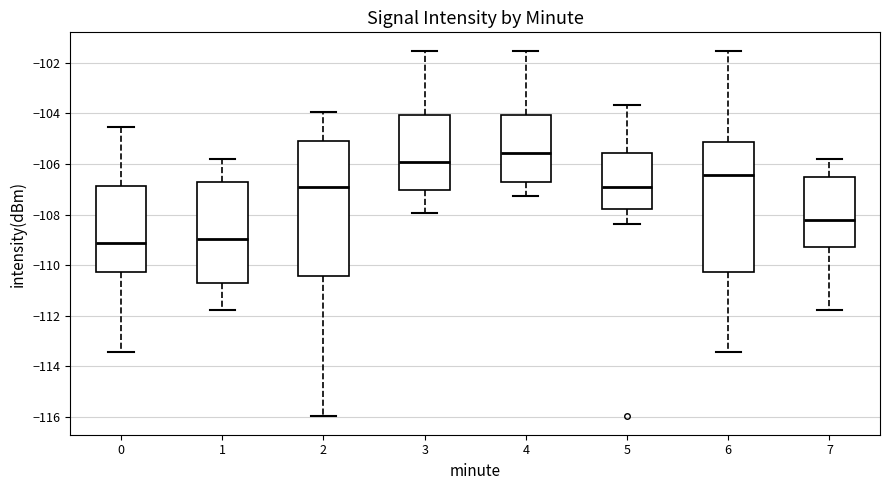

Reading left to right, read every box against the y-axis: the position of its median line, the range the box covers, and the ends of its whiskers. The values are not printed on the chart, so give them approximately, as read against the axis.

0: median -109.2, box -110.2 to -106.8, whiskers -113.4 to -104.6
1: median -109.0, box -110.8 to -106.8, whiskers -111.8 to -105.8
2: median -106.8, box -110.4 to -105.0, whiskers -116.0 to -104.0
3: median -106.0, box -107.0 to -104.0, whiskers -108.0 to -101.6
4: median -105.6, box -106.8 to -104.0, whiskers -107.2 to -101.6
5: median -107.0, box -107.8 to -105.6, whiskers -108.4 to -103.6
6: median -106.4, box -110.2 to -105.2, whiskers -113.4 to -101.6
7: median -108.2, box -109.2 to -106.6, whiskers -111.8 to -105.8